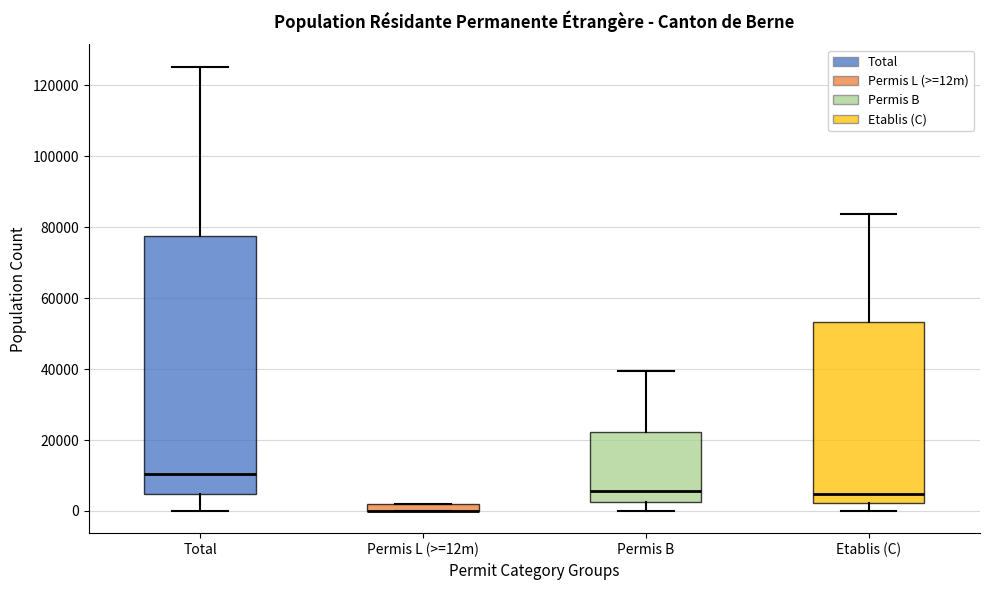

Comparing the boxes themselves (not the whiskers), which one is the tallest?

Total